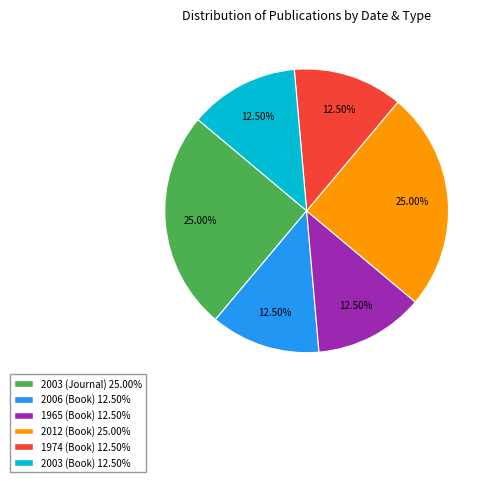

Does 2003 (Journal) represent more than half of the total?

No